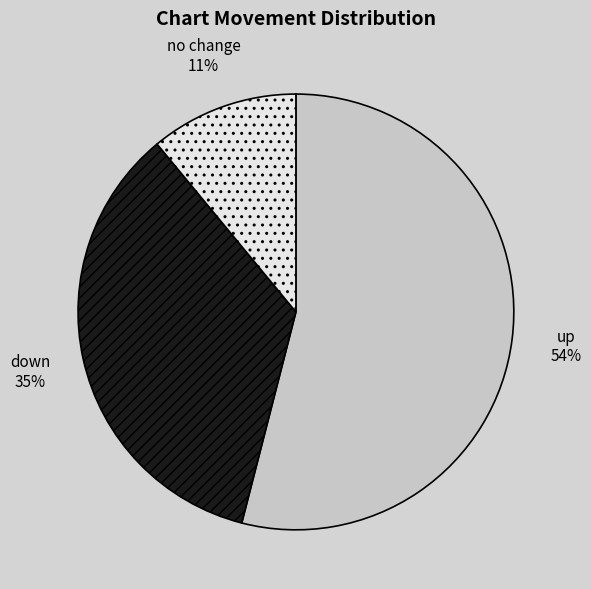

Is there any slice that represents more than half of the pie?

Yes